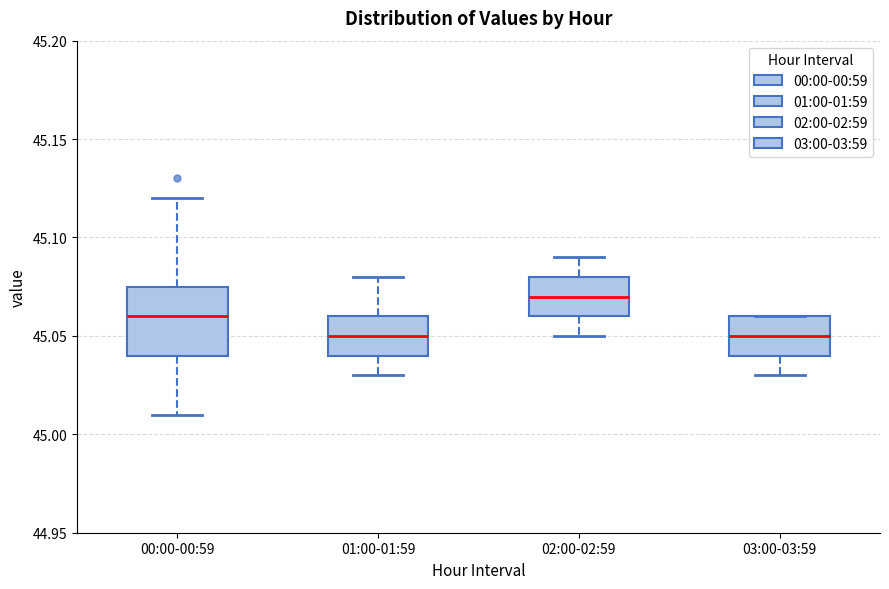

Where does the lower whisker of the box for 02:00-02:59 end on the y-axis? The values are not printed on the chart, so give them approximately, as read against the axis.

45.050